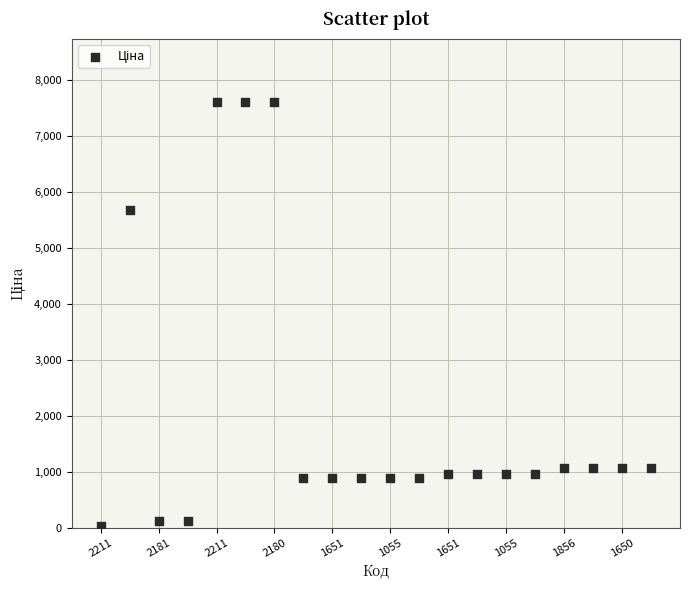

What Y value in the scatter plot is closest to 3814?

5673.8